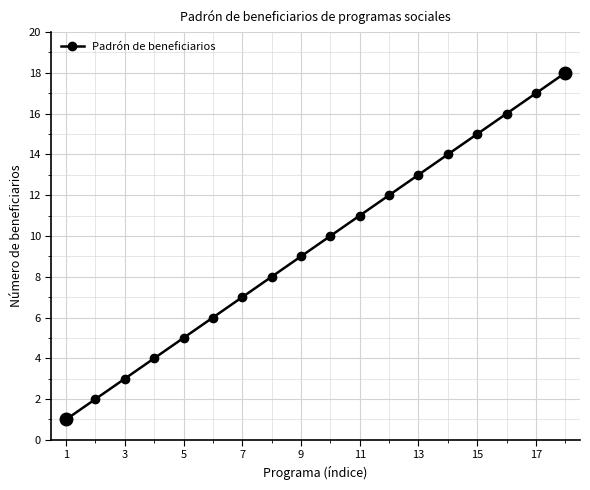

What is the value of the 5th point from the left?

5